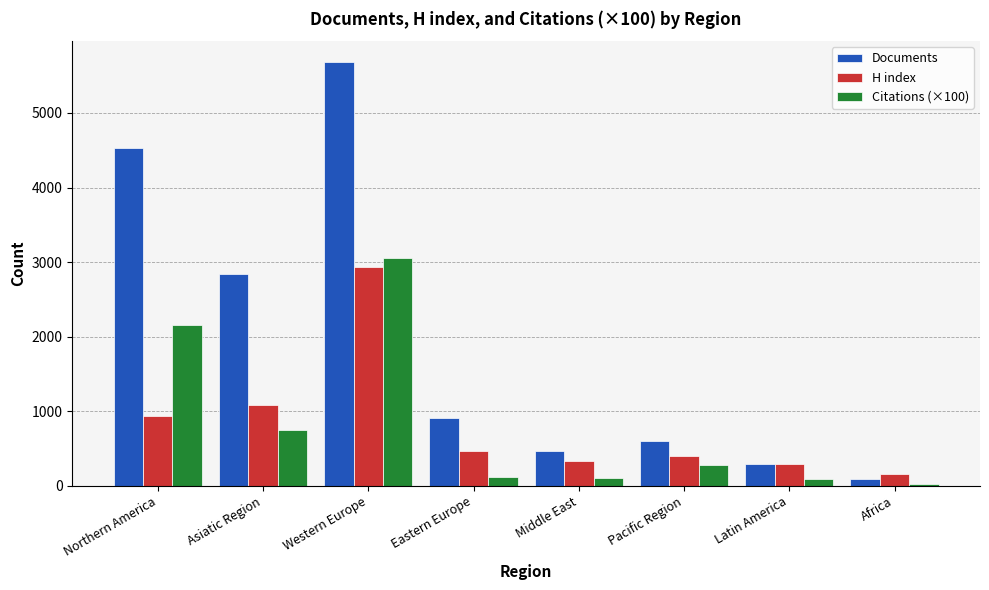

List the series in order of their peak value, highest first.

Documents, Citations (×100), H index